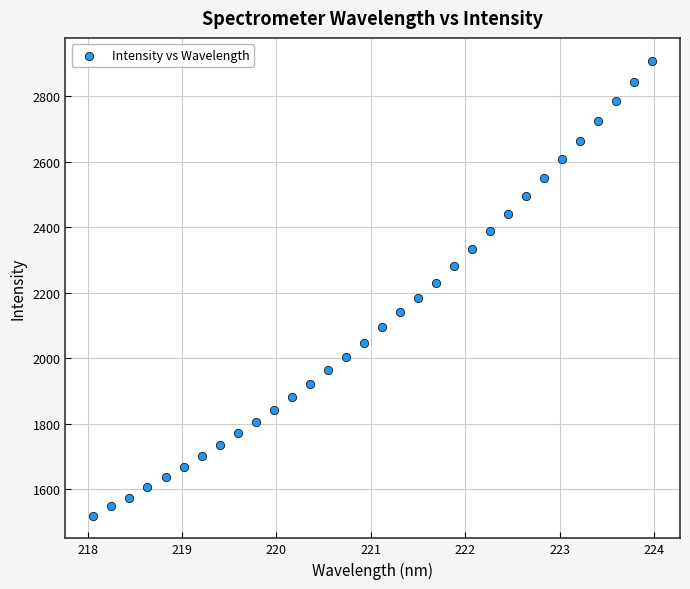

What is the range of X values (max minus min)?

5.9